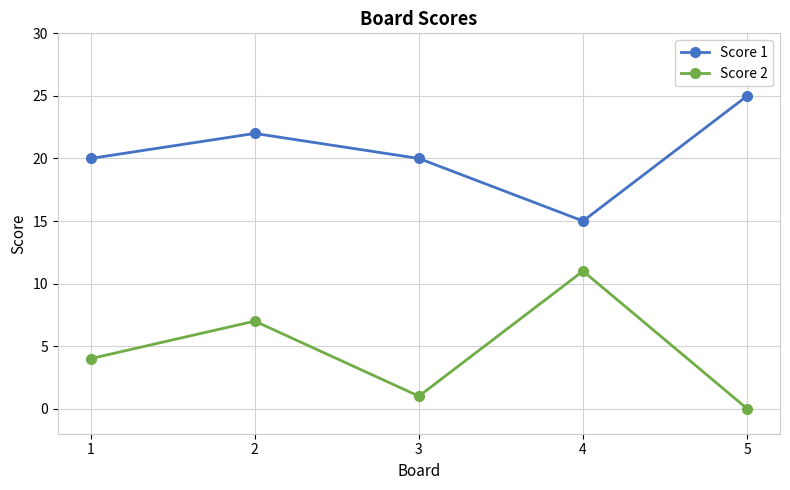

The Score 2 series shows -4 at 5. True or false?

False